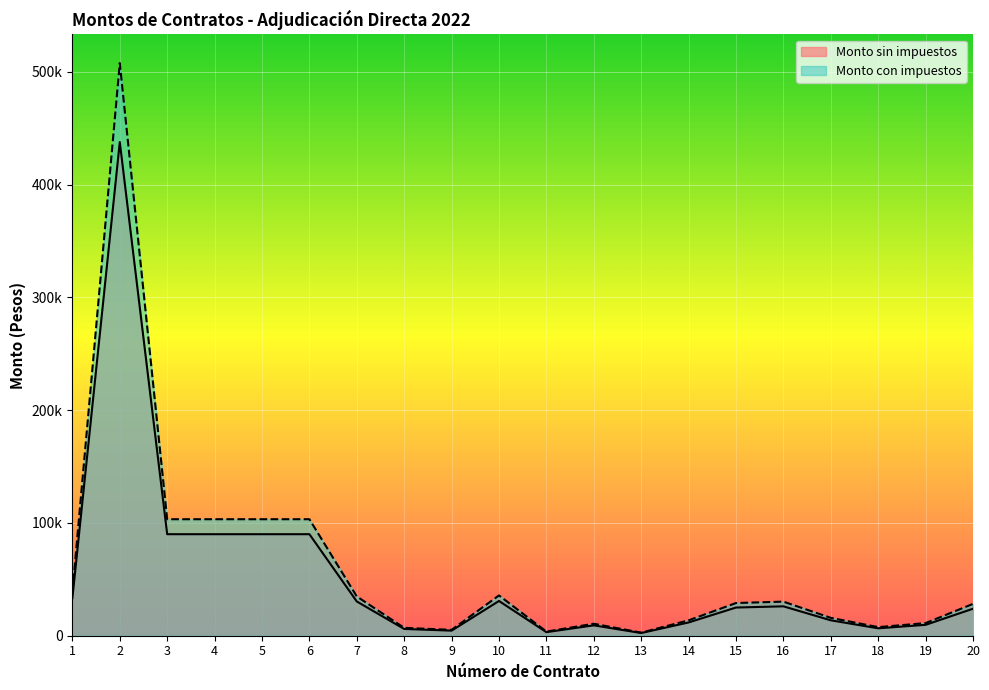

Between 2 and 10, which series saw the biggest shift?

Monto con impuestos